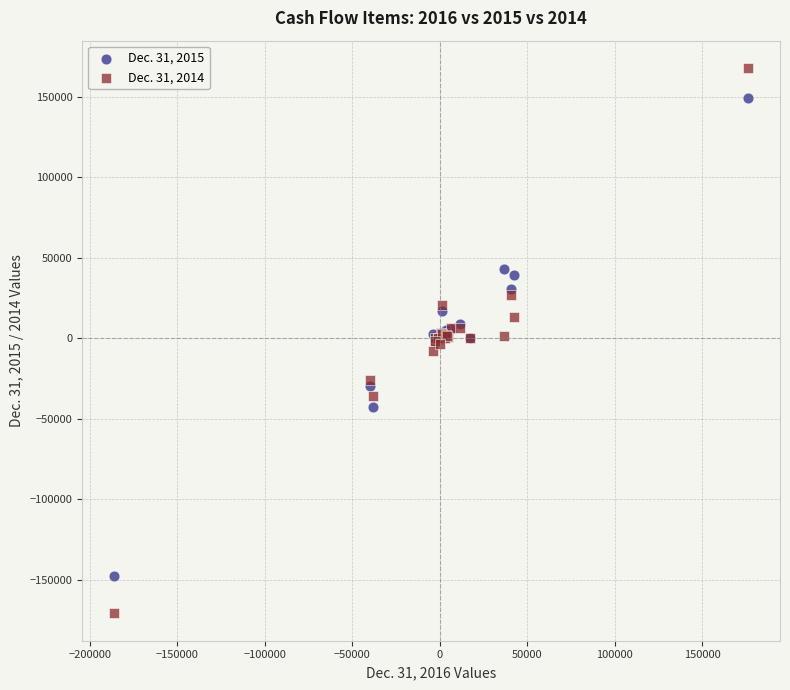

What is the X range (max minus min) for the scatter plot?

362543